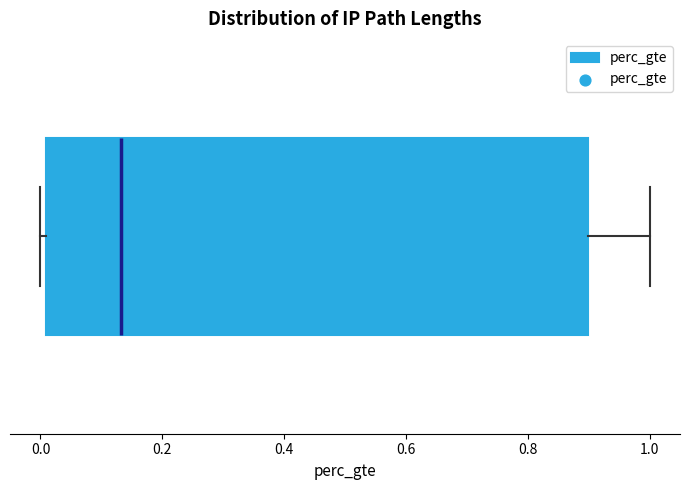

Transcribe this box plot: give where the median line is, the range the box spans, and where the two whiskers end, as read against the x-axis. The values are not printed on the chart, so give them approximately, as read against the axis.

median 0.14, box 0.00 to 0.90, whiskers 0.00 (just left of the box's left edge) to 1.00